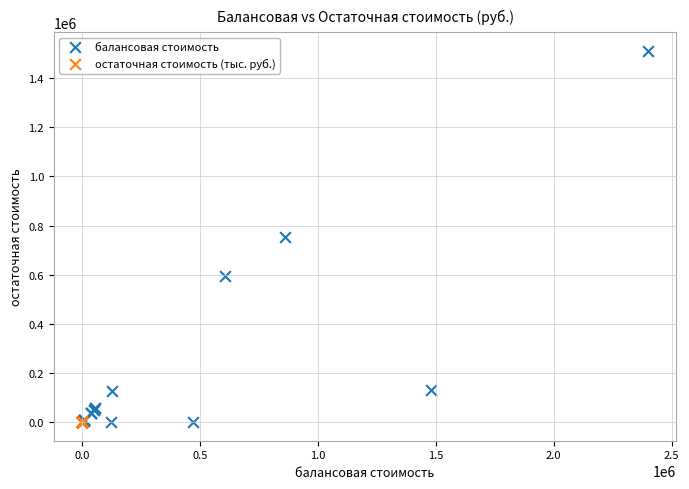

Which series reaches the maximum Y coordinate?

балансовая стоимость